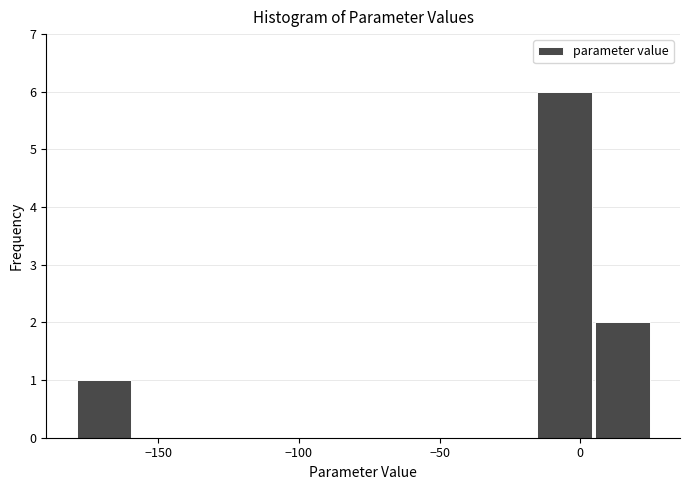

Over which range of the x-axis is the bar tallest?

-15 to 5